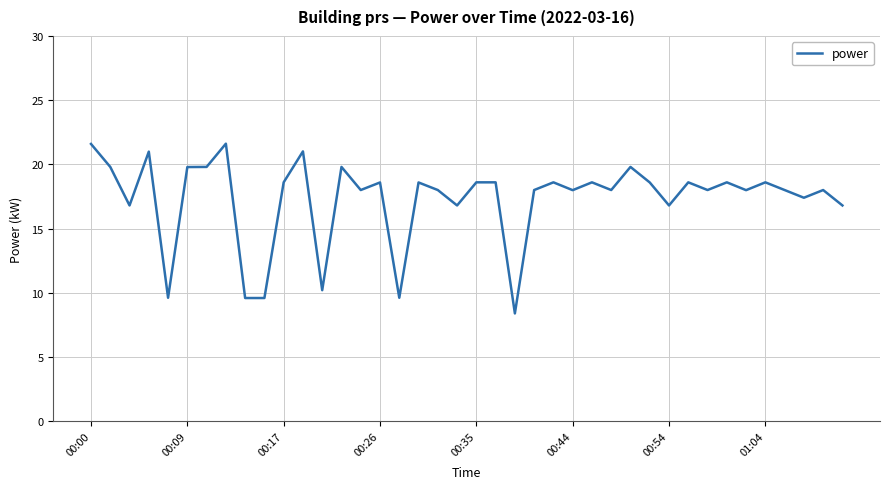

What is the greatest value displayed?

21.6